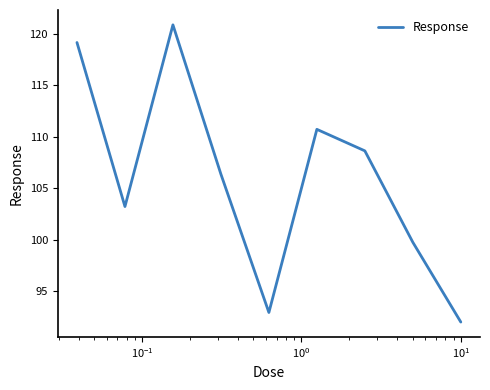

What is the greatest value displayed?

120.9